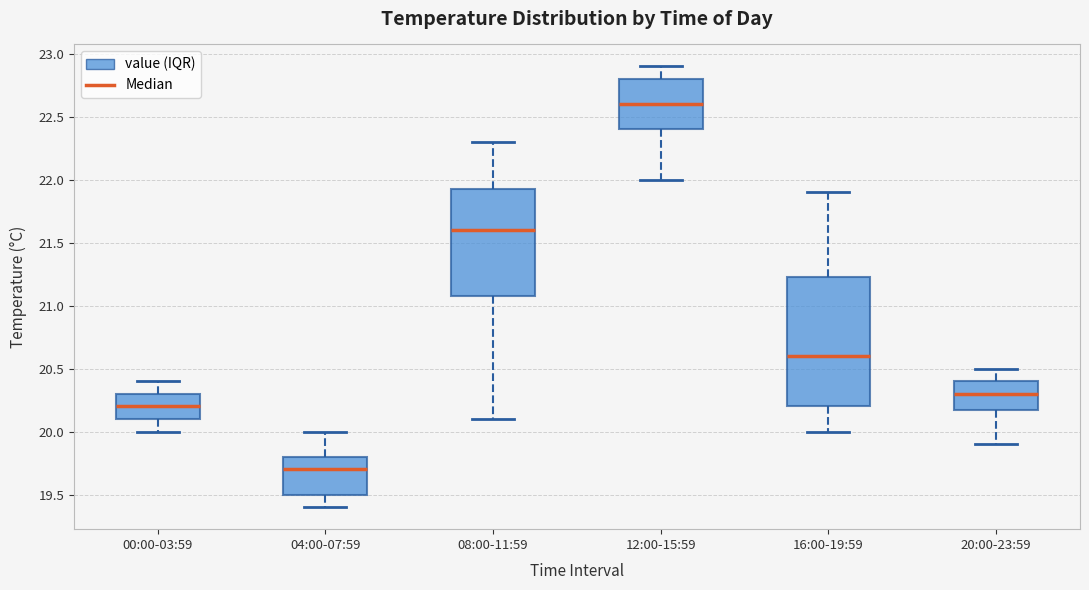

Comparing the boxes themselves (not the whiskers), which one is the tallest?

16:00-19:59